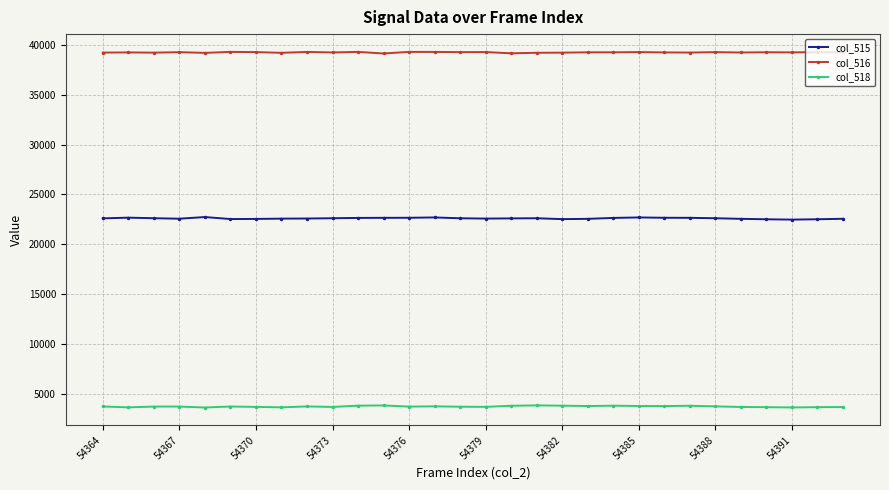

Which series has the largest total across all categories?

col_516